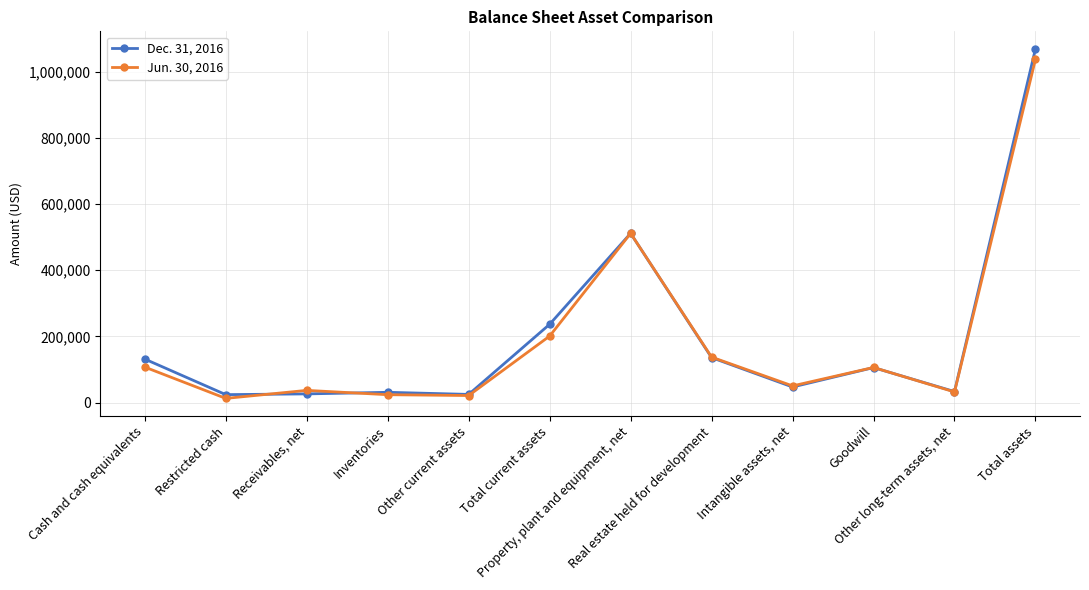

What are all the series names shown in the legend?

Dec. 31, 2016, Jun. 30, 2016